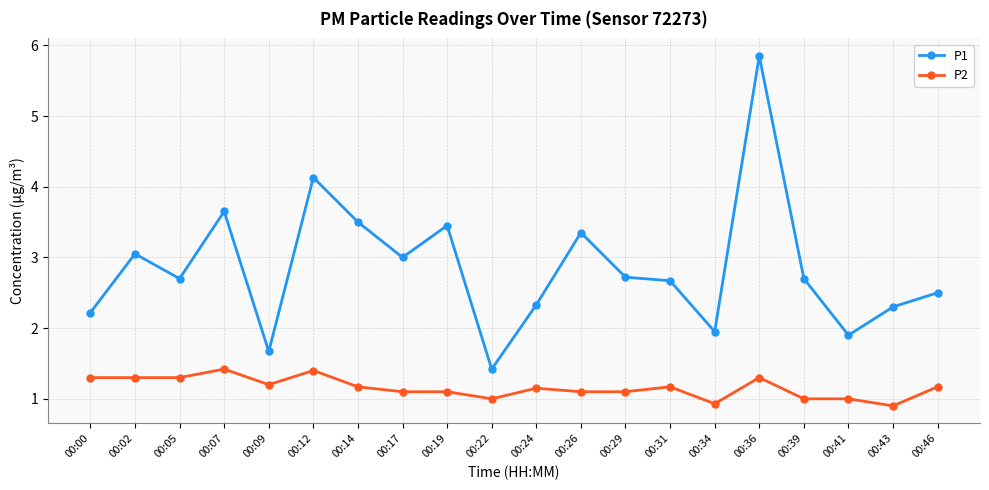

True or false: P1 and P2 cross at least once.

False